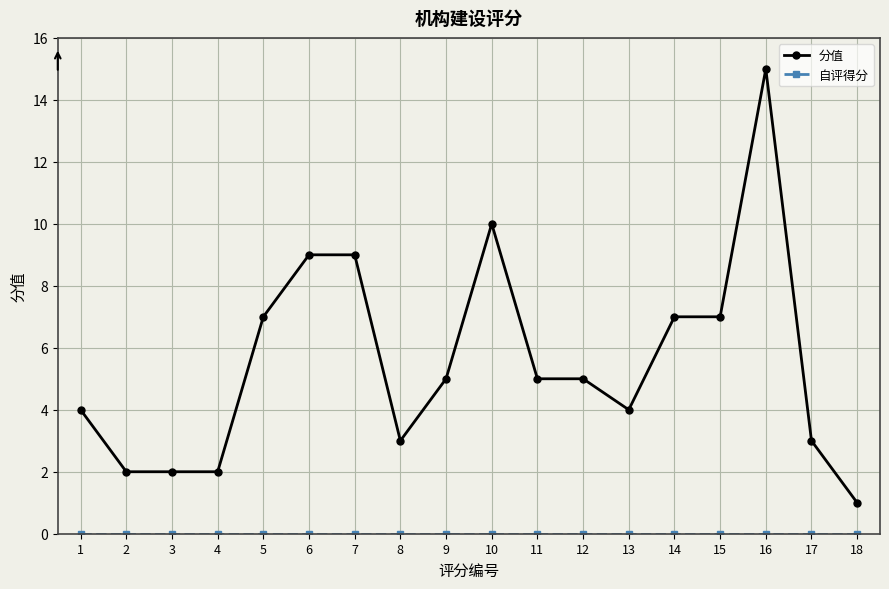

What is the total value across all series at 12?

5